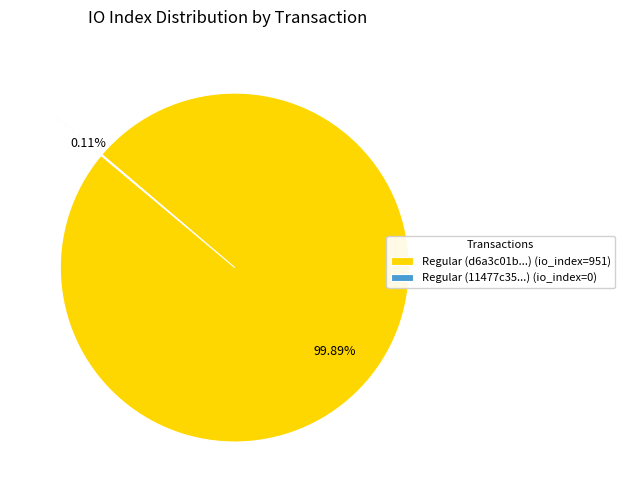

Which slice is the largest?

Regular (d6a3c01b...) (io_index=951)